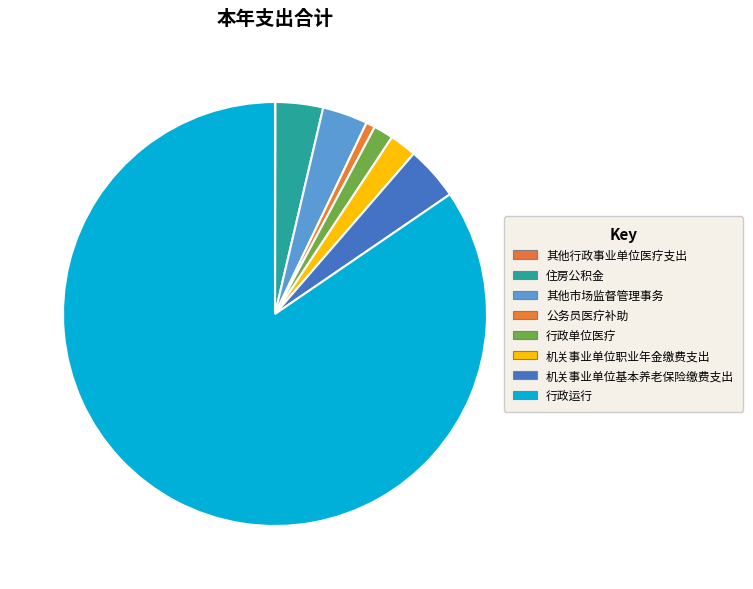

What percentage is the 行政单位医疗 slice, to the nearest percent?

2%